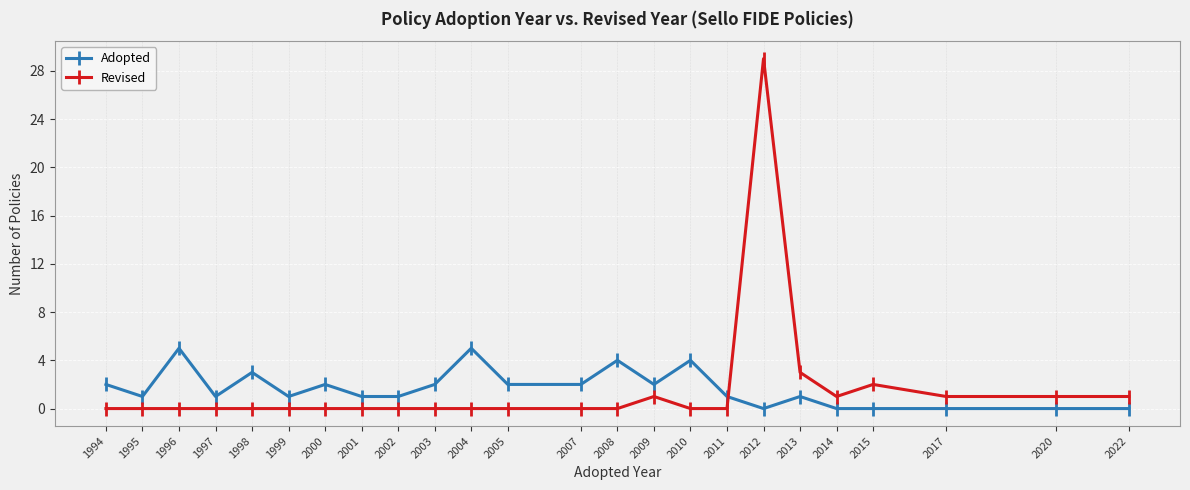

Is the value of Adopted at 1999 greater than the value of Revised at 2005?

Yes